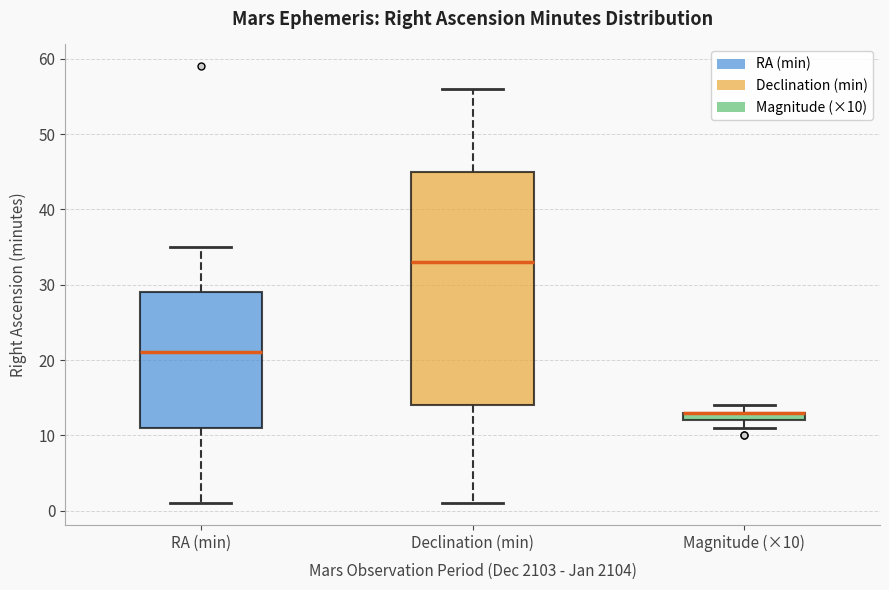

Comparing the boxes themselves (not the whiskers), which one is the tallest?

Declination (min)